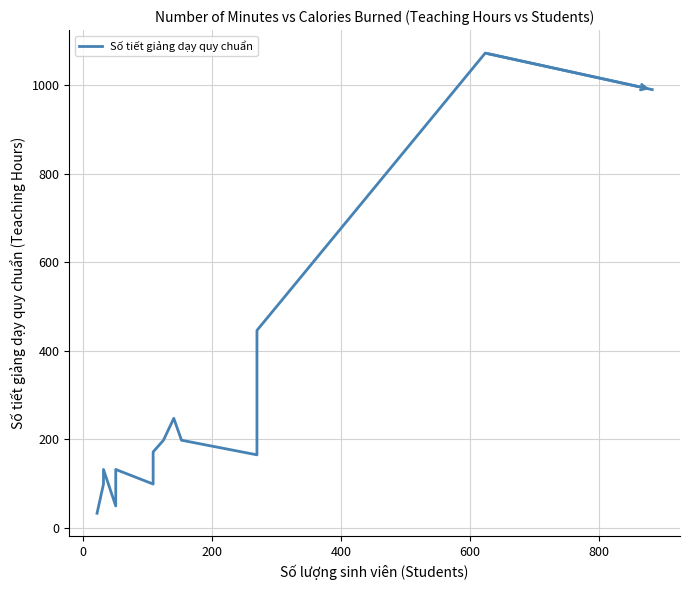

How many lines are shown in the chart?

1